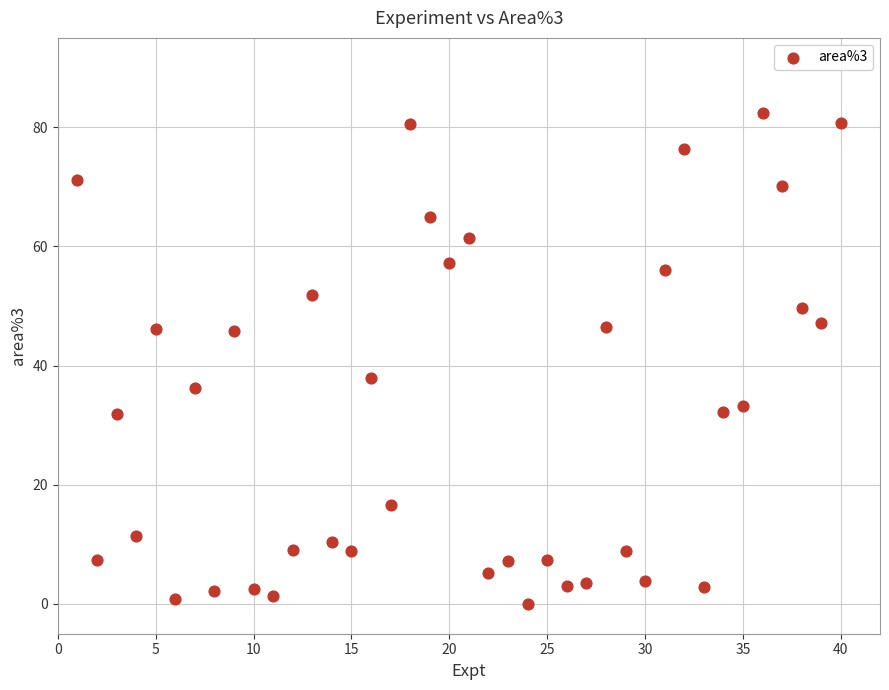

What is the range of X values (max minus min)?

39.0